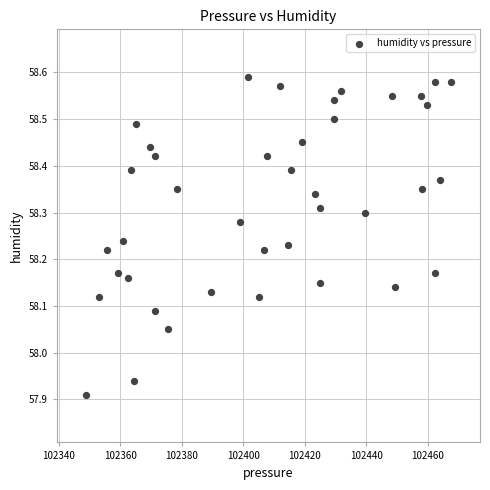

What is the range of Y values (max minus min)?

0.7